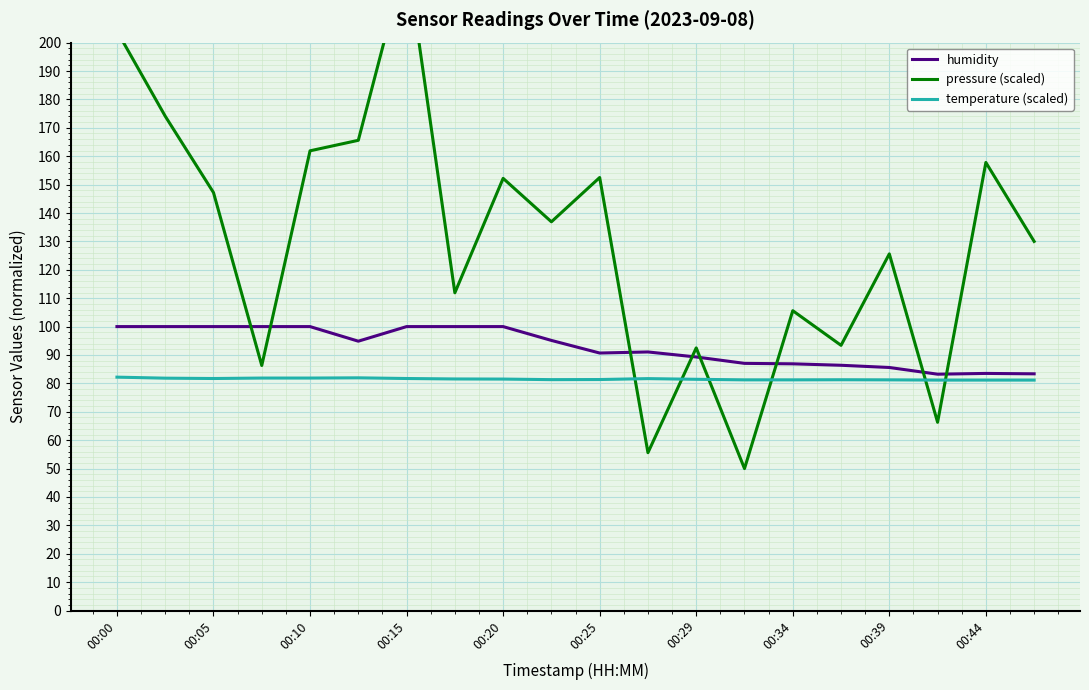

Is the value of temperature (scaled) at 13 greater than the value of pressure (scaled) at 15?

No